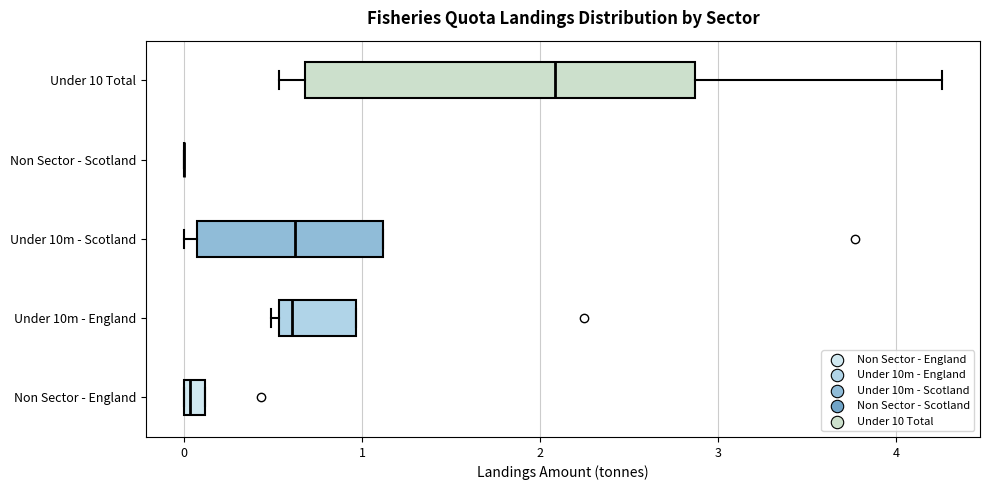

Where is the right edge of the box for Under 10m - England on the x-axis? The values are not printed on the chart, so give them approximately, as read against the axis.

1.0